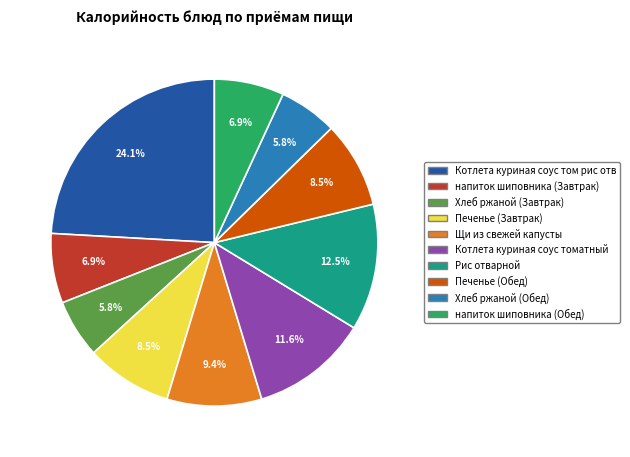

Approximately how many times larger is the value at Щи из свежей капусты compared to Печенье (Обед)?

1.1